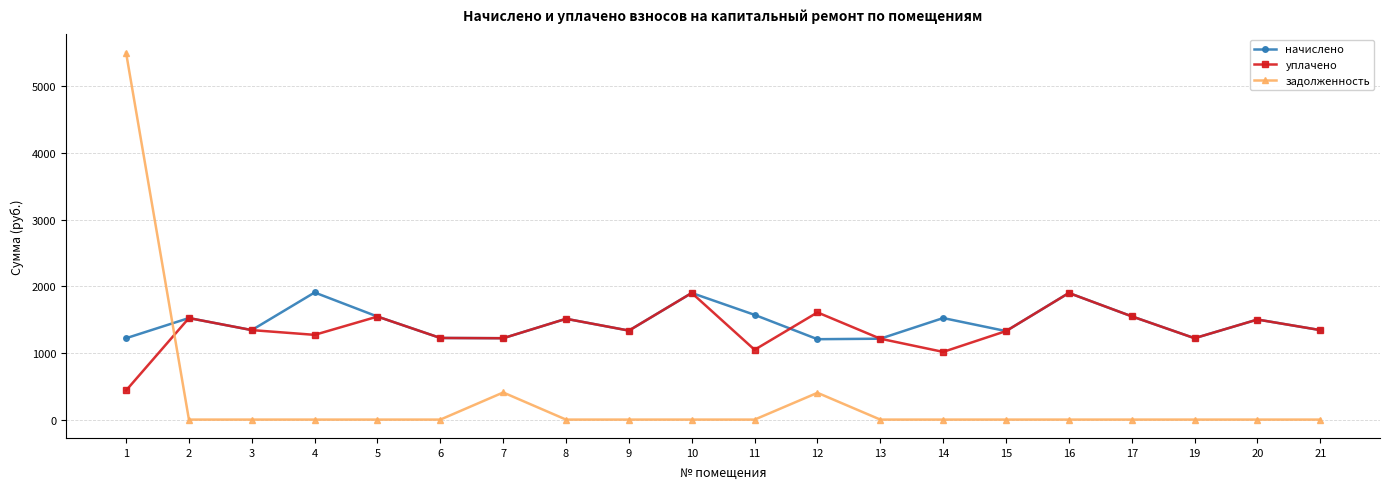

What is the total value across all series at 13?

2426.0